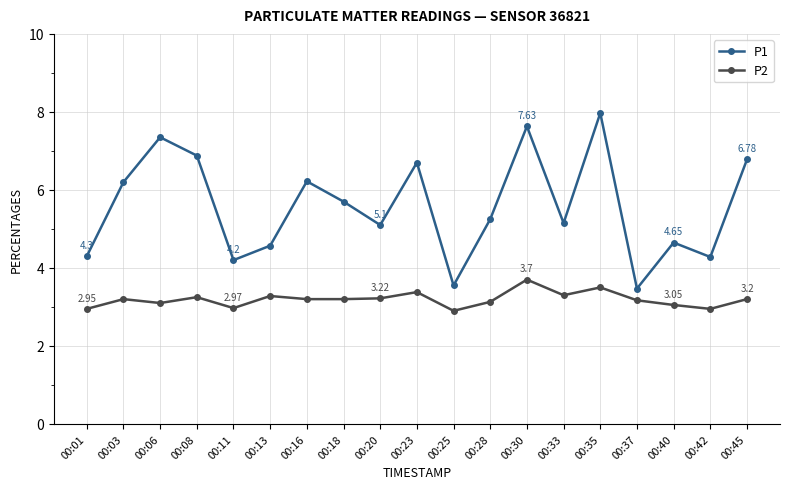

Where is the first local maximum for P2?

00:03